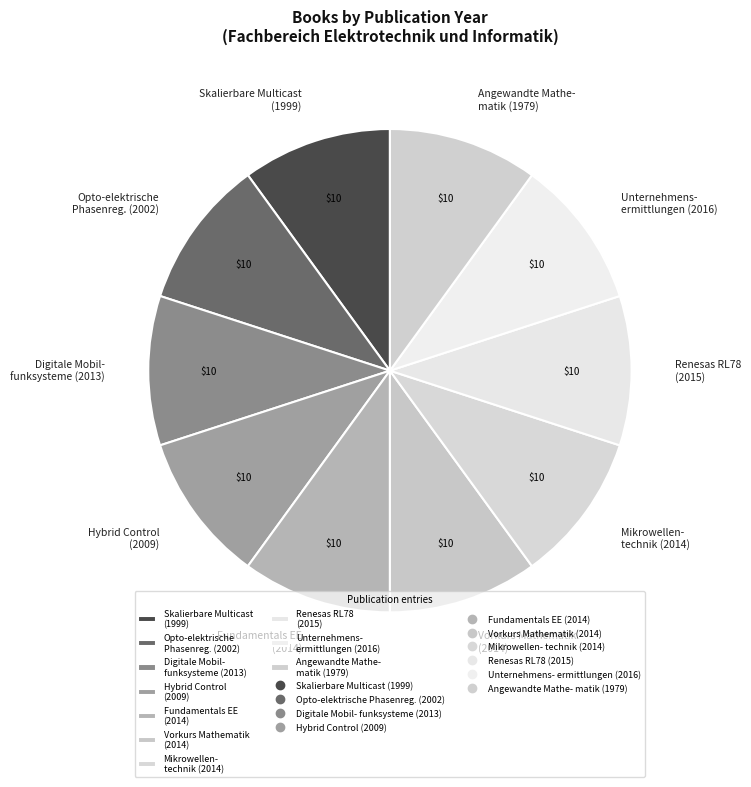

Combined, do Unternehmens- ermittlungen (2016) and Fundamentals EE (2014) account for over 50%?

No